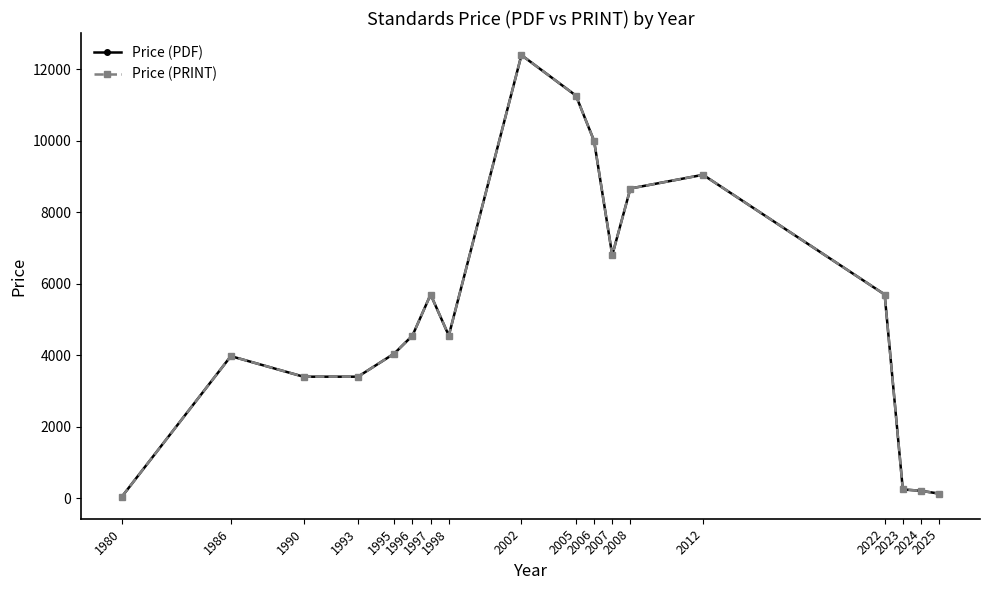

Reading left to right, list all the values displayed in this chart.

Price (PDF): 43.0	3975.0	3400.0	3400.0	4049.0	4550.0	5700.0	4550.0	12400.0	11266.7	10000.0	6800.0	8666.7	9050.0	5700.0	246.0	206.5	128.0
Price (PRINT): 43.0	3975.0	3400.0	3400.0	4049.0	4550.0	5700.0	4550.0	12400.0	11266.7	10000.0	6800.0	8666.7	9050.0	5700.0	246.0	206.5	128.0